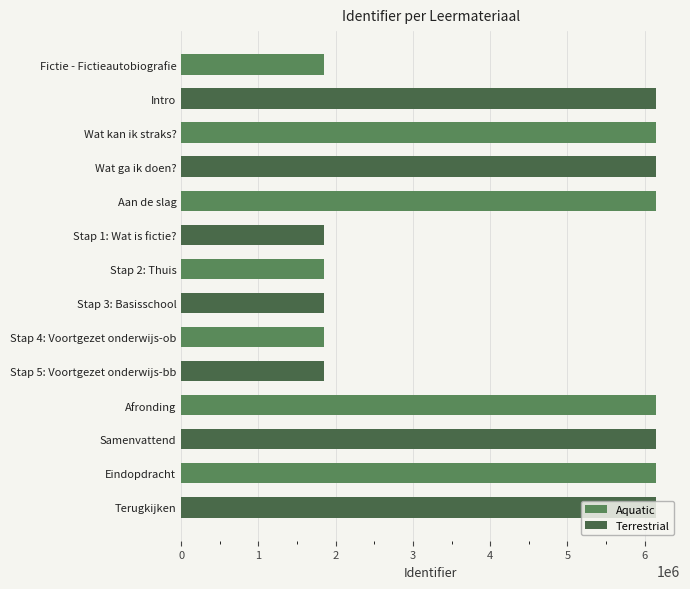

List the series in order of their overall mean, lowest first.

Aquatic, Terrestrial